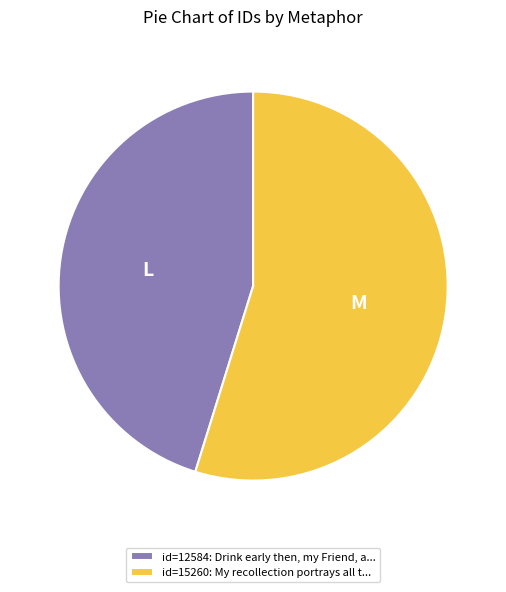

Does any single category account for the majority?

Yes